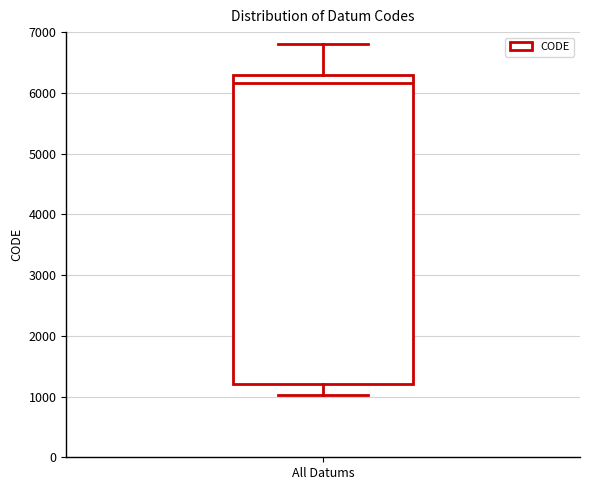

Read this box plot against the y-axis: the position of the median line, the range covered by the box, and the ends of both whiskers. The values are not printed on the chart, so give them approximately, as read against the axis.

median 6200, box 1200 to 6300, whiskers 1000 to 6800